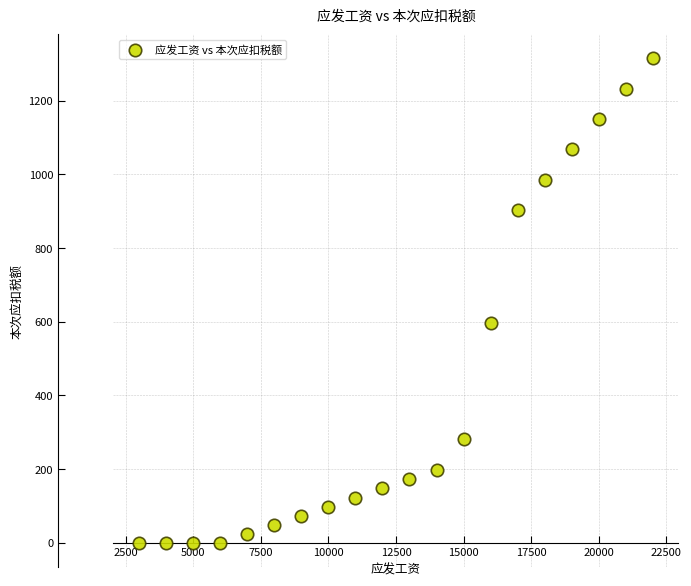

What Y value in the scatter plot is closest to 657?

596.0